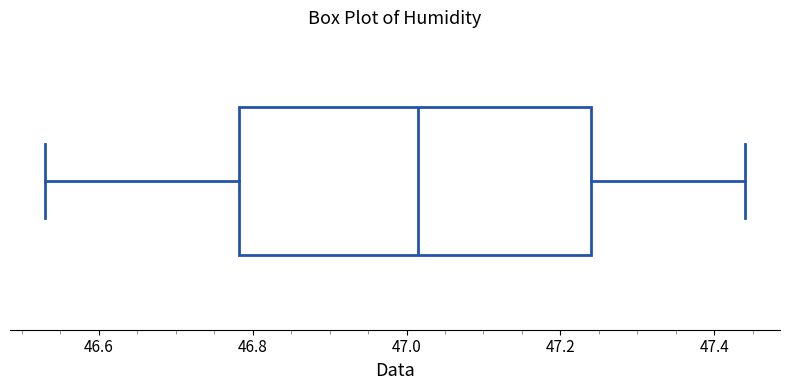

Where is the right edge of the box on the x-axis? The values are not printed on the chart, so give them approximately, as read against the axis.

47.24